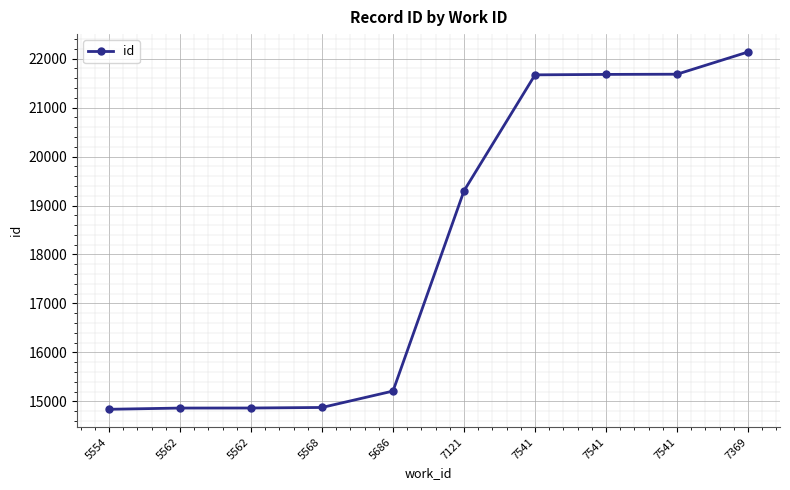

Does the chart have visible grid lines?

Yes